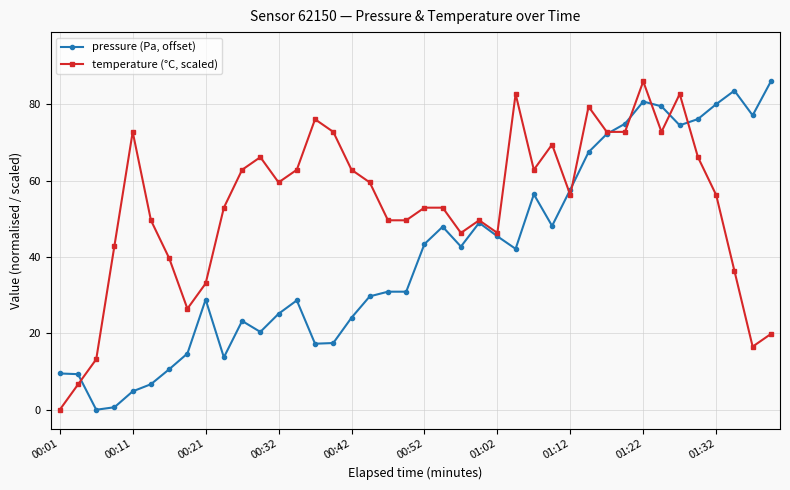

True or false: temperature (°C, scaled) has more than 0 interior local peaks.

True